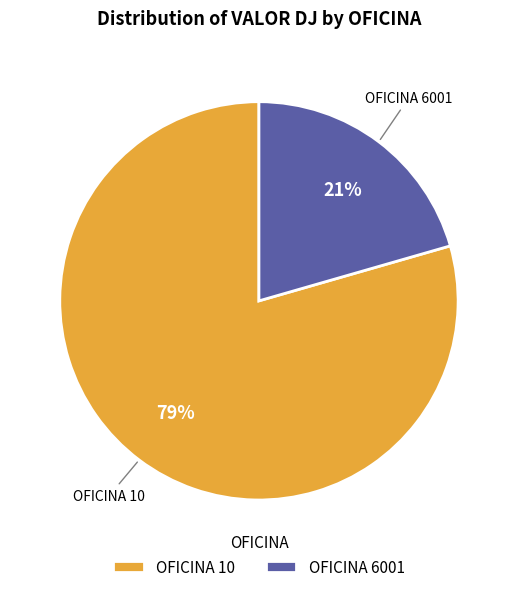

Count the number of slices in the pie.

2